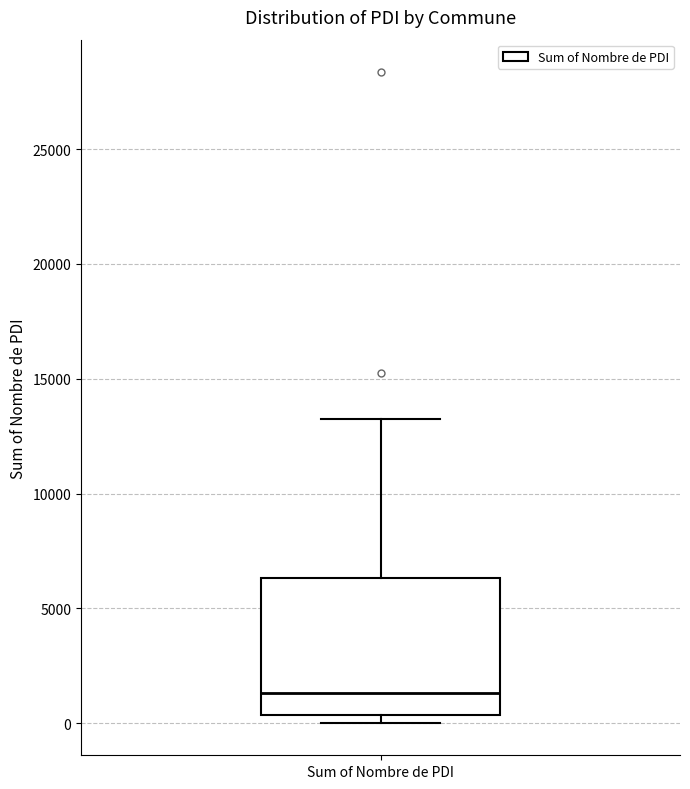

Where does the median line of the box for Sum of Nombre de PDI sit on the y-axis? The values are not printed on the chart, so give them approximately, as read against the axis.

1500